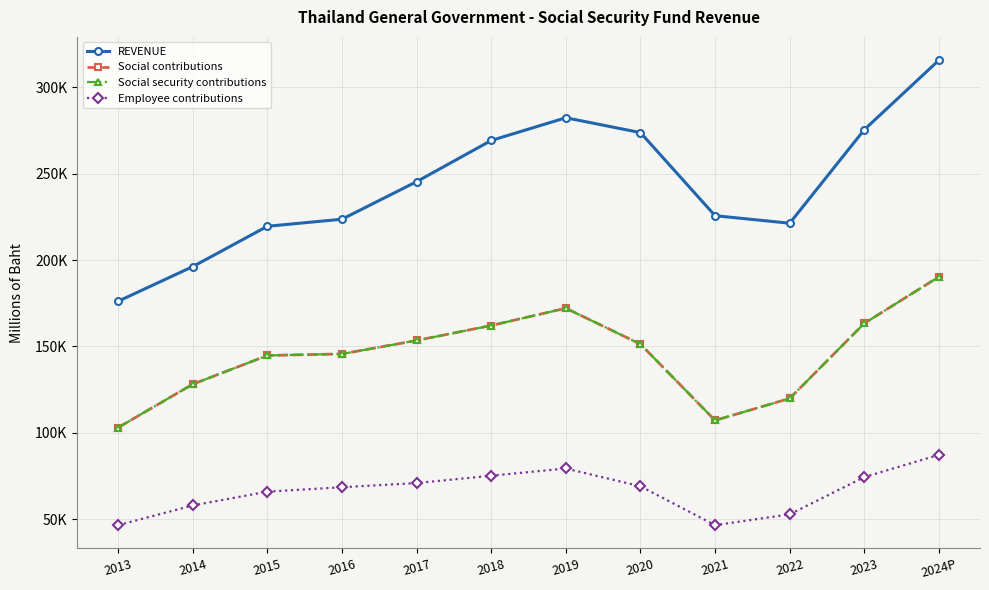

True or false: Employee contributions has more than 0 interior local peaks.

True